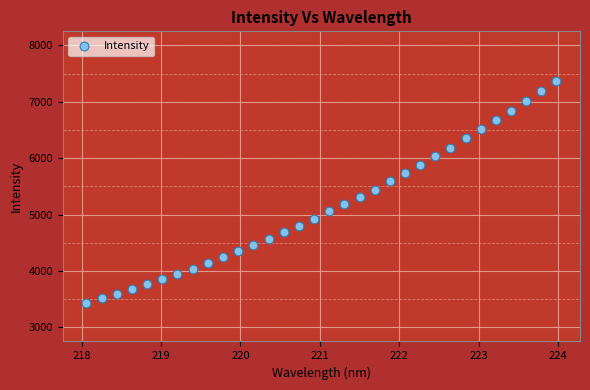

What is the range of Y values (max minus min)?

3938.5